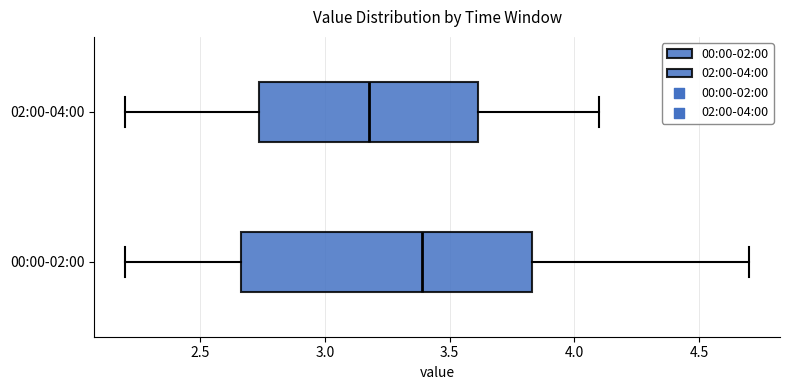

Reading bottom to top, transcribe this box plot: for each box, give where its median line is, the range the box spans, and where its two whiskers end, as read against the x-axis. The values are not printed on the chart, so give them approximately, as read against the axis.

00:00-02:00: median 3.40, box 2.65 to 3.85, whiskers 2.20 to 4.70
02:00-04:00: median 3.20, box 2.75 to 3.60, whiskers 2.20 to 4.10